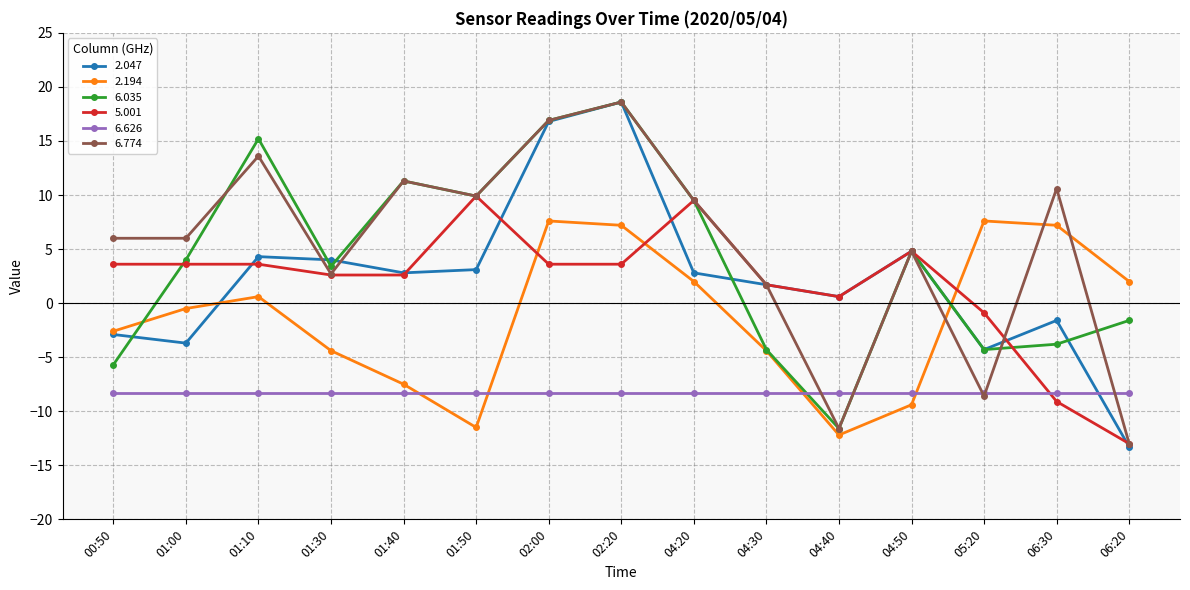

What is the difference between the second highest and minimum values in the 6.035 series?

28.5